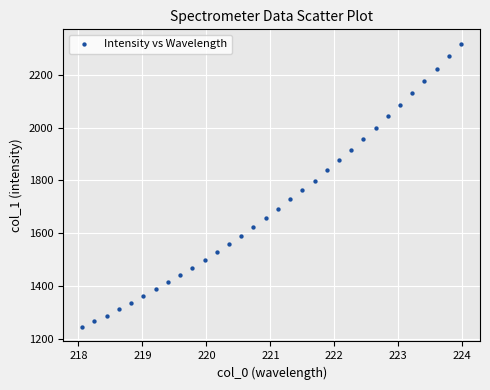

What is the range of Y values (max minus min)?

1073.9